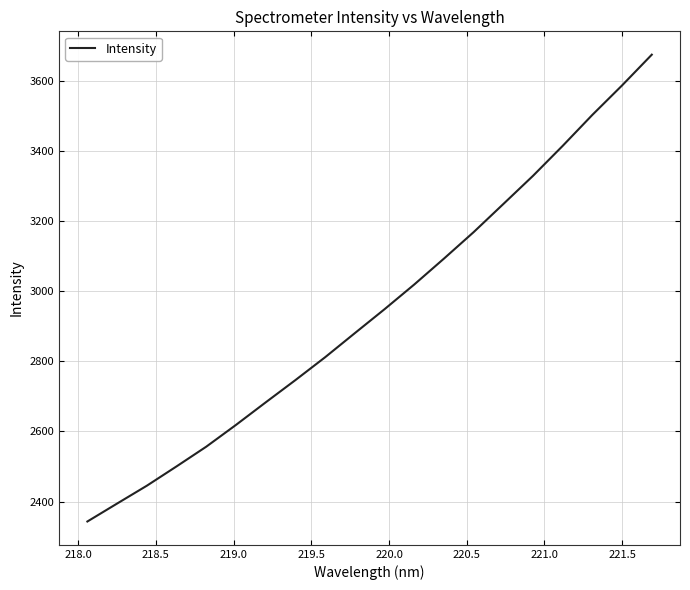

What is the maximum value shown in the chart?

3675.8